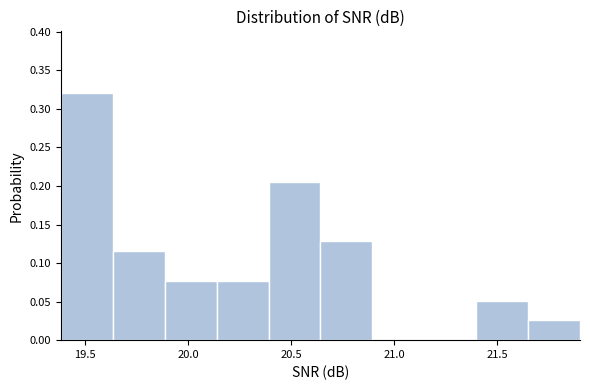

Reading left to right, transcribe this chart: for each bar, give the range it covers on the x-axis and its height. Neither the bar edges nor the heights are printed on the chart, so give them approximately, as read against the axes.

19.40 to 19.65: 0.320
19.65 to 19.90: 0.115
19.90 to 20.15: 0.075
20.15 to 20.40: 0.075
20.40 to 20.65: 0.205
20.65 to 20.90: 0.130
20.90 to 21.15: 0
21.15 to 21.40: 0
21.40 to 21.65: 0.050
21.65 to 21.90: 0.025